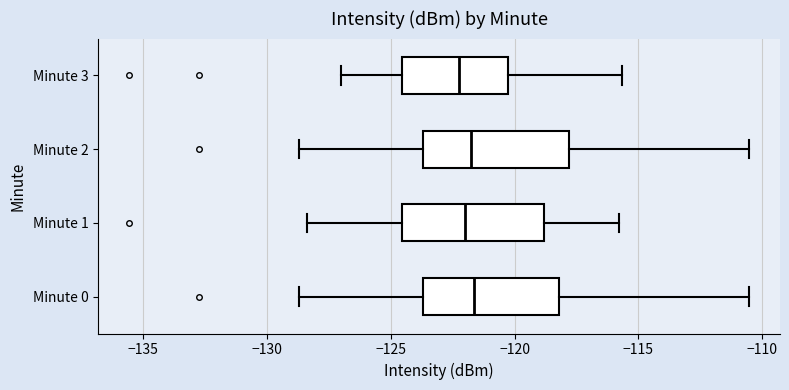

Reading bottom to top, read every box against the x-axis: the position of its median line, the range the box covers, and the ends of its whiskers. The values are not printed on the chart, so give them approximately, as read against the axis.

Minute 0: median -121.5, box -123.5 to -118.0, whiskers -128.5 to -110.5
Minute 1: median -122.0, box -124.5 to -119.0, whiskers -128.5 to -116.0
Minute 2: median -122.0, box -123.5 to -118.0, whiskers -128.5 to -110.5
Minute 3: median -122.0, box -124.5 to -120.5, whiskers -127.0 to -115.5